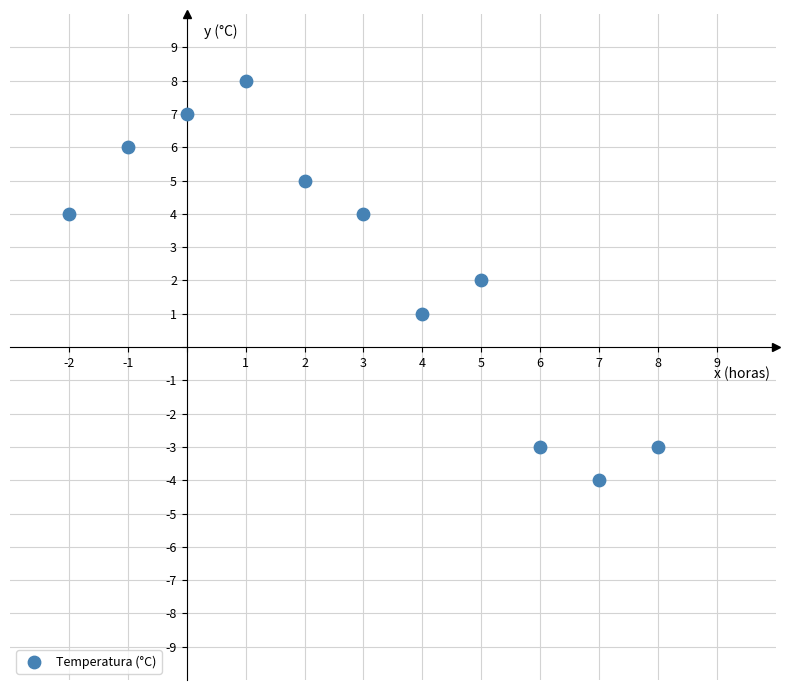

What is the average X value?

3